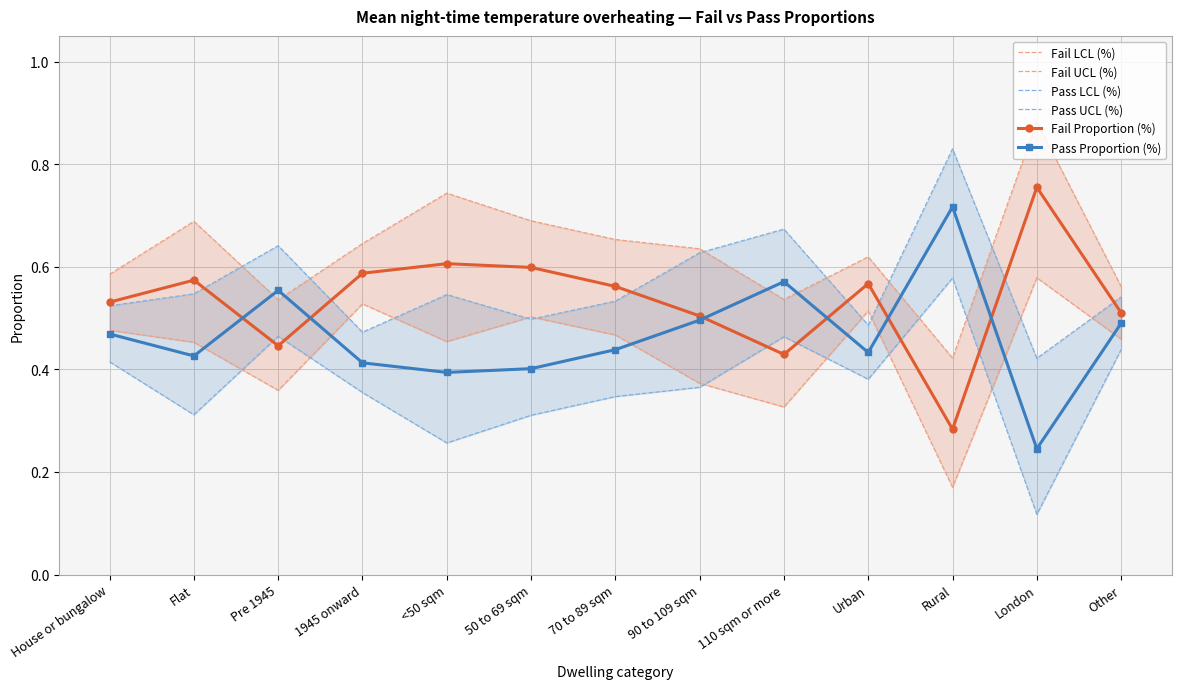

Which series has the widest spread of values?

Pass Proportion (%)